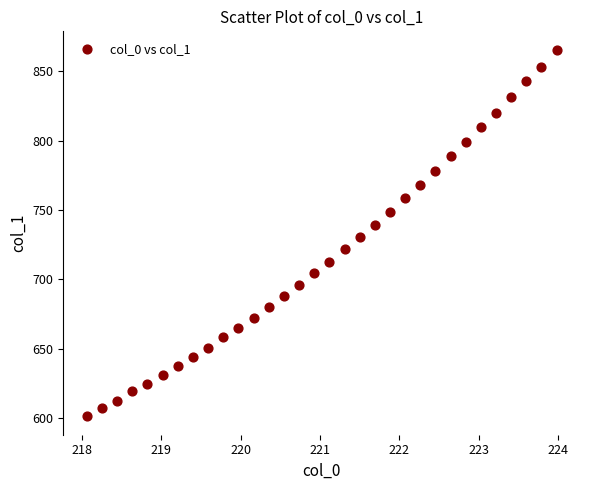

What is the range of X values (max minus min)?

5.9